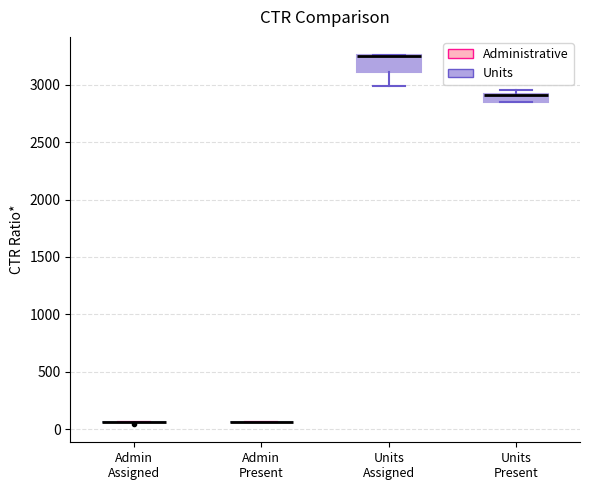

Which box is the tallest, from its lower edge to its upper edge?

Units Assigned